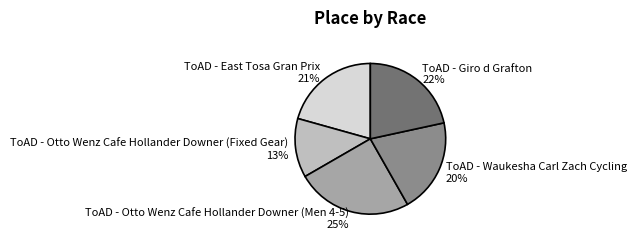

How many slices are in this pie chart?

5